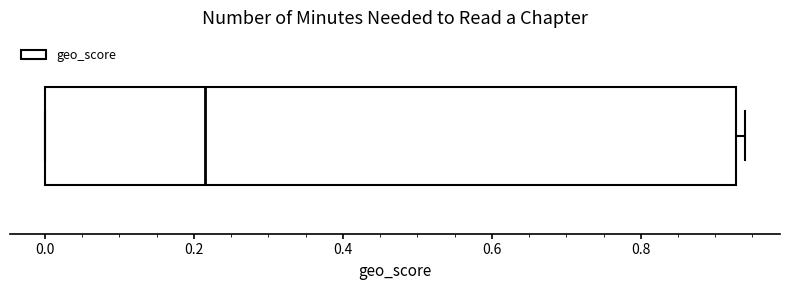

Transcribe this box plot: give where the median line is, the range the box spans, and where the two whiskers end, as read against the x-axis. The values are not printed on the chart, so give them approximately, as read against the axis.

median 0.22, box 0.00 to 0.92, whiskers 0.00 to 0.94